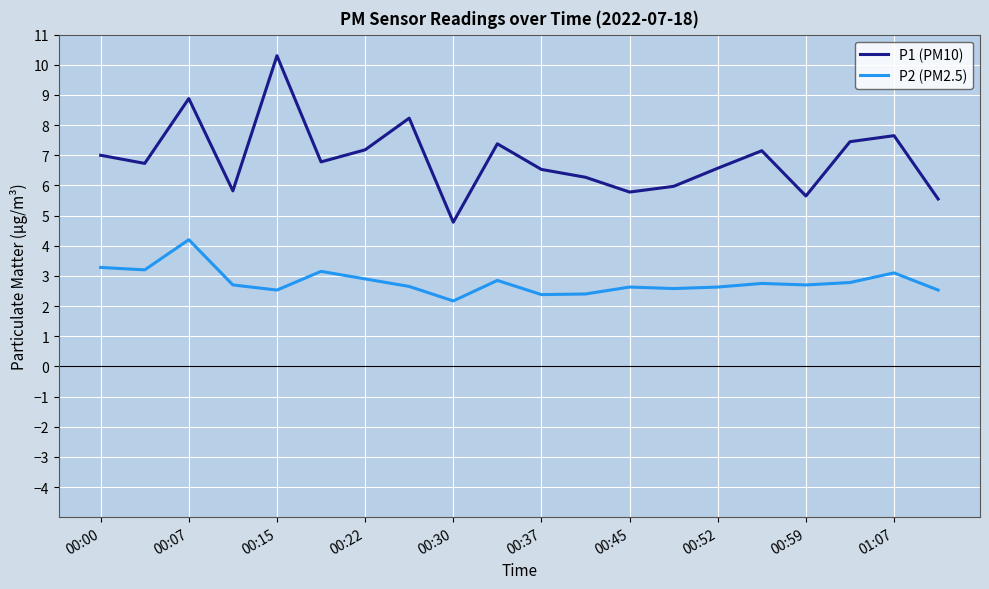

List the series in order of their overall mean, lowest first.

P2 (PM2.5), P1 (PM10)